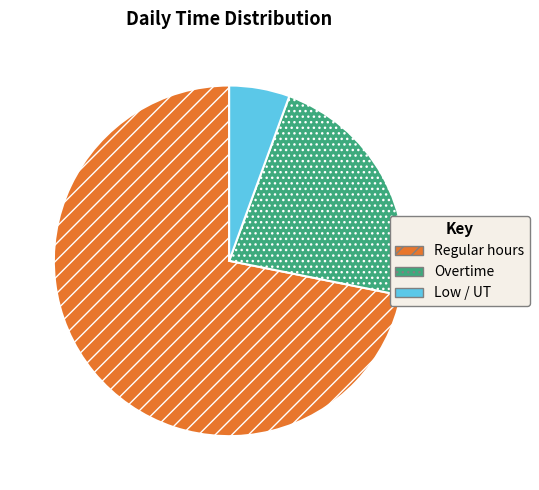

How many slices are in this pie chart?

3